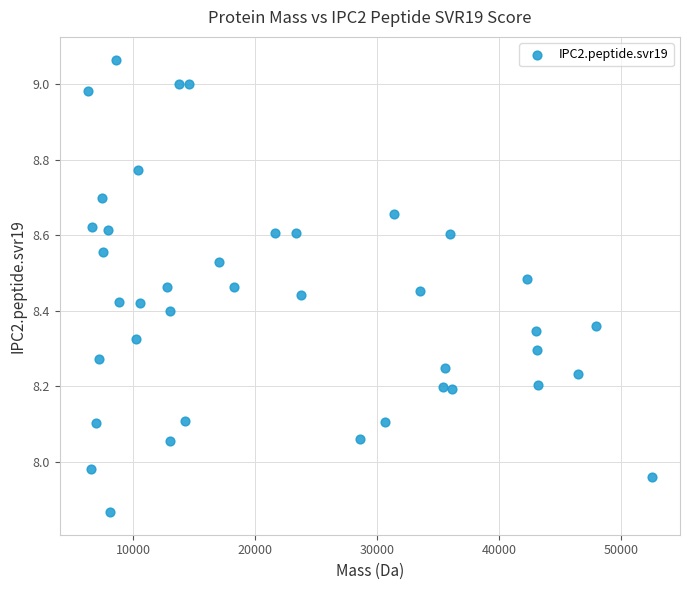

What is the range of Y values (max minus min)?

1.2